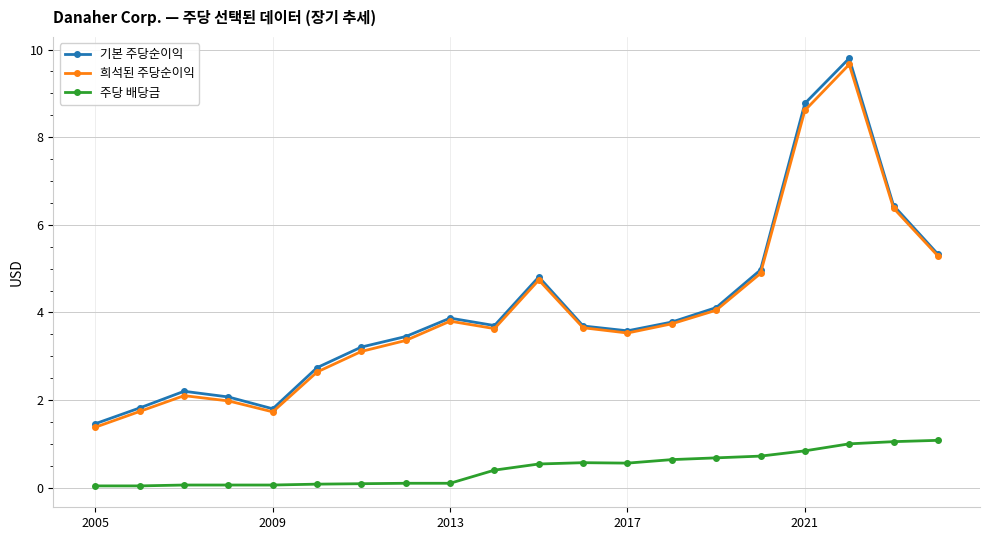

Which series has the widest spread of values?

기본 주당순이익